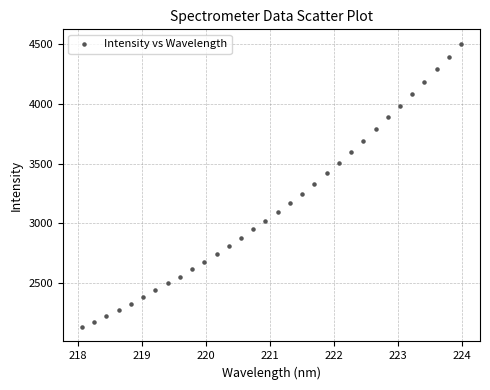

What is the range of Y values (max minus min)?

2378.0